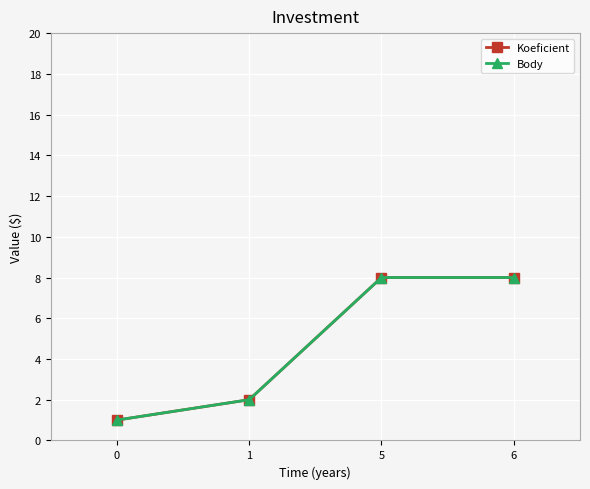

At how many categories does at least one series exceed 5?

2